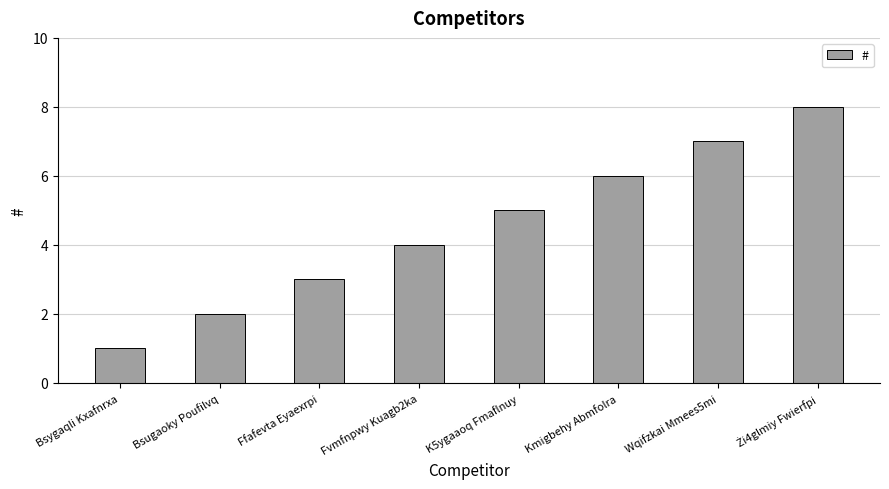

Count the number of categories in the chart.

8